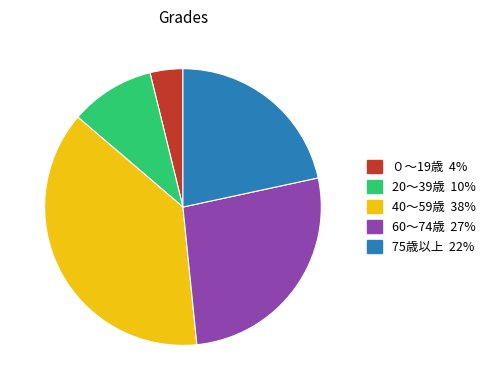

Rank the categories by value from highest to lowest.

40～59歳, 60～74歳, 75歳以上, 20～39歳, ０～19歳